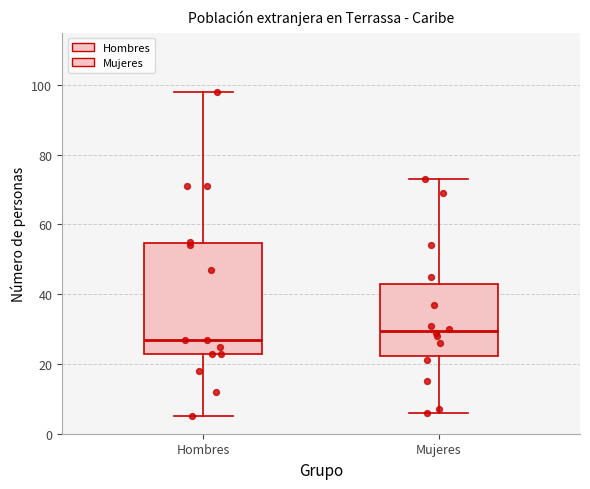

Reading left to right, read every box against the y-axis: the position of its median line, the range the box covers, and the ends of its whiskers. The values are not printed on the chart, so give them approximately, as read against the axis.

Hombres: median 28, box 24 to 54, whiskers 6 to 98
Mujeres: median 30, box 22 to 44, whiskers 6 to 74